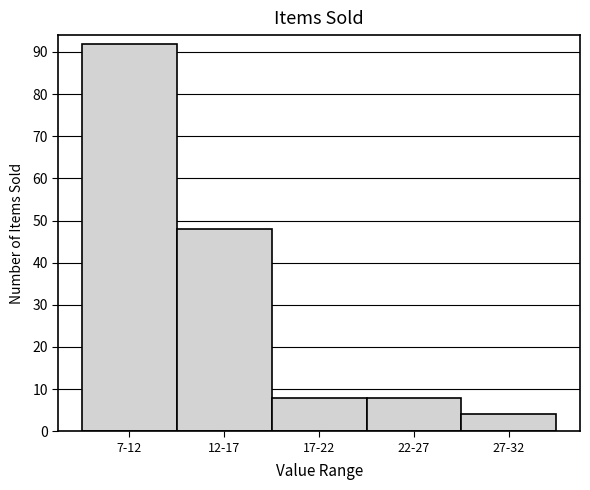

Reading left to right, transcribe all the data shown in this chart.

7-12=92	12-17=48	17-22=8	22-27=8	27-32=4